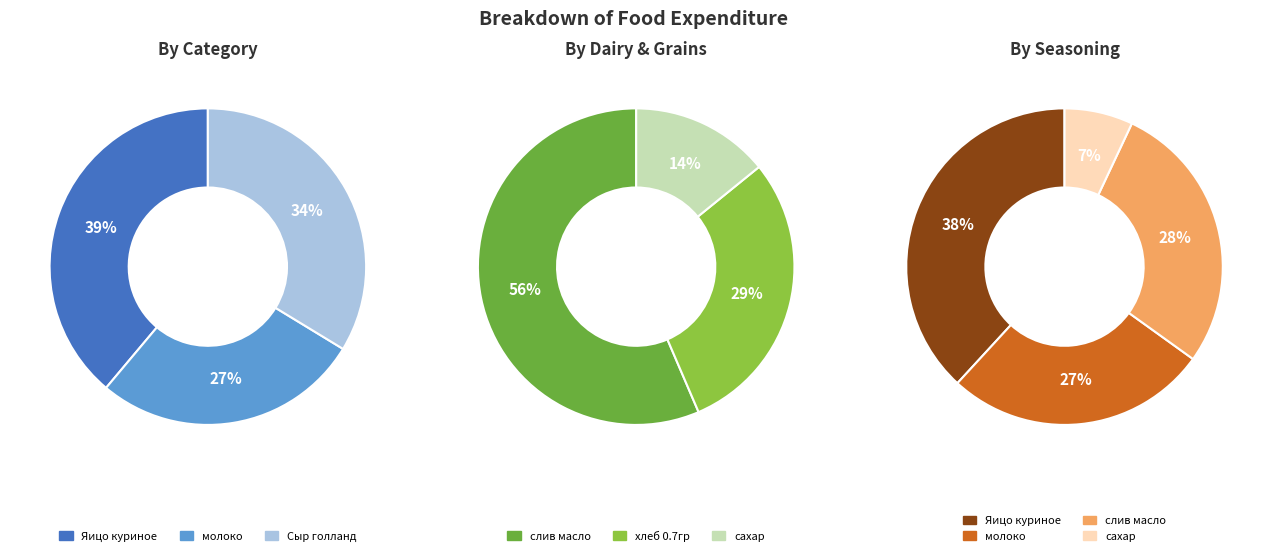

Rank the categories by value from highest to lowest.

Яицо куриное, Сыр голланд, слив масло, молоко, хлеб 0.7гр, сахар